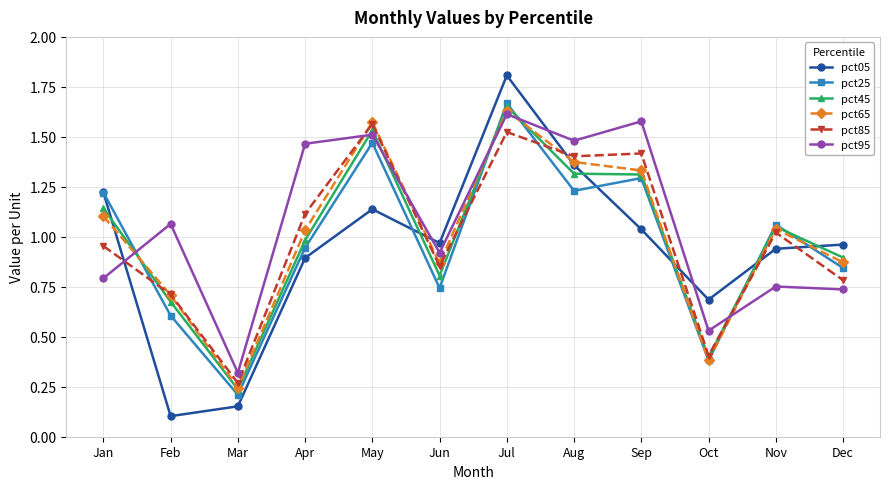

Is it true that pct85 equals 1.0 at Jan?

True